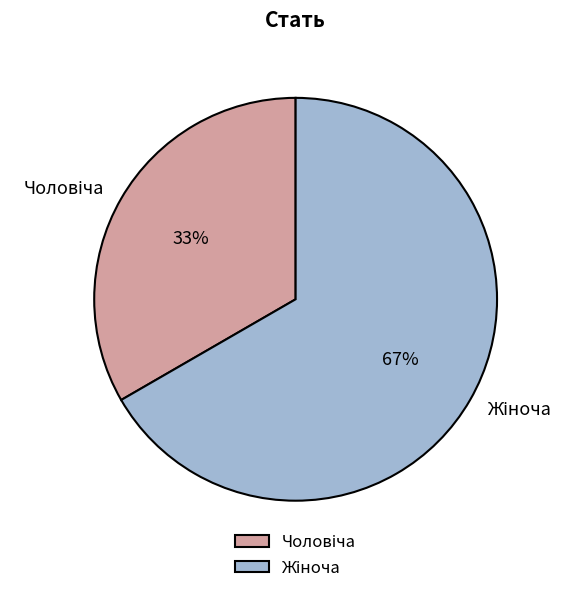

To the nearest percent, what is the average slice percentage?

50%